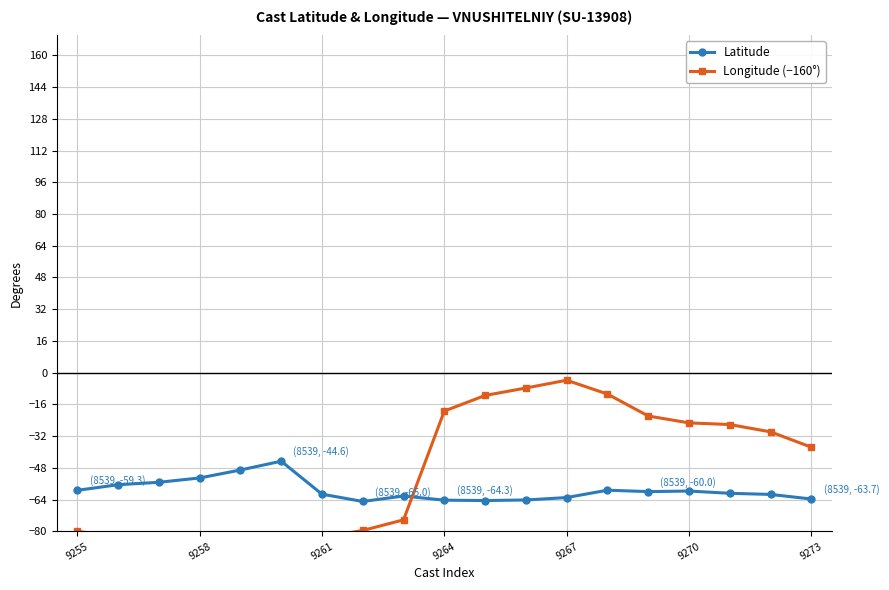

True or false: Latitude has more than 1 points higher than both neighbors.

True